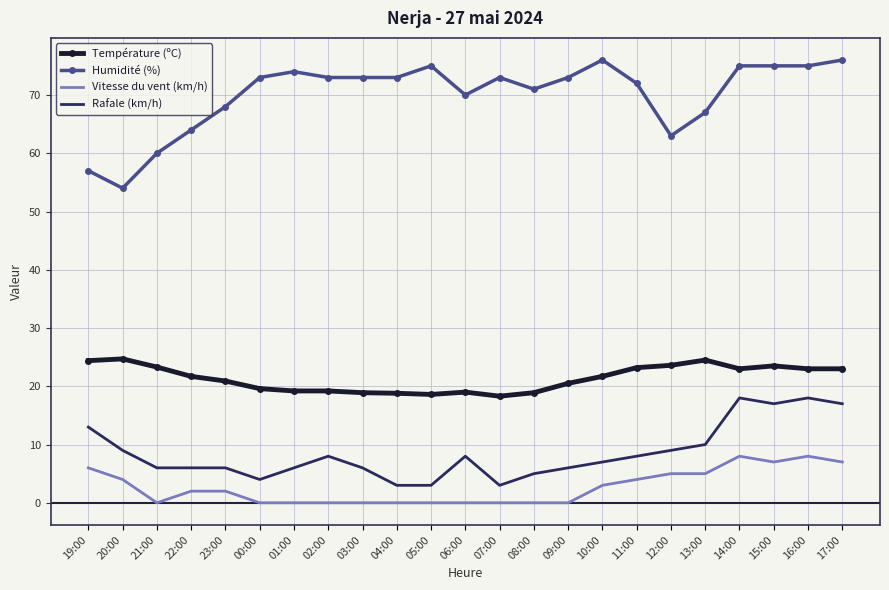

What is the highest value of the Humidité (%) series?

76.0